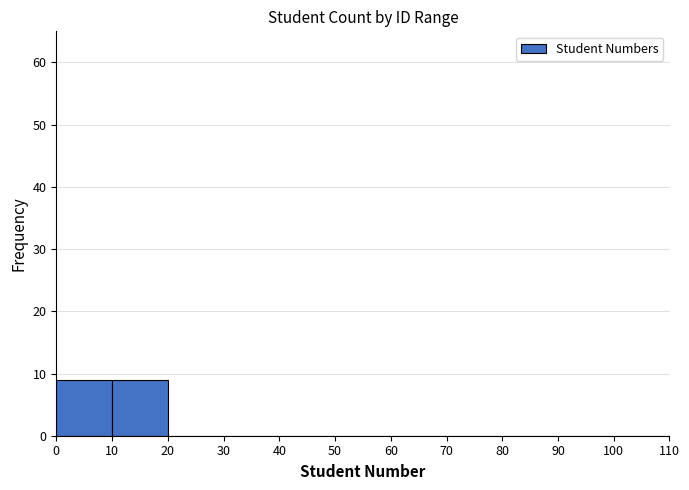

Reading left to right, transcribe this chart: for each bar, give the range it covers on the x-axis and its height. The values are not printed on the chart, so give them approximately, as read against the axis.

0 to 10: 9
10 to 20: 9
20 to 30: 0
30 to 40: 0
40 to 50: 0
50 to 60: 0
60 to 70: 0
70 to 80: 0
80 to 90: 0
90 to 100: 0
100 to 110: 0